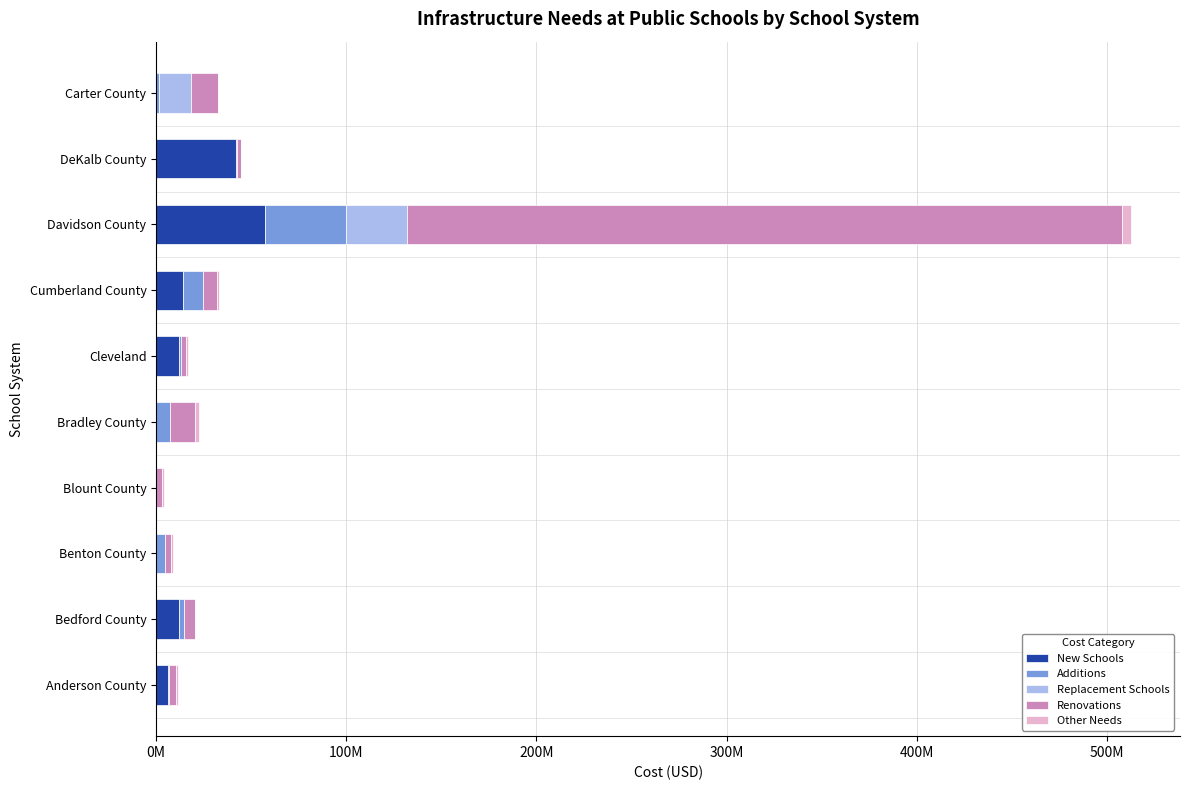

What is the difference between the maximum and minimum values in the Additions series?

42.3